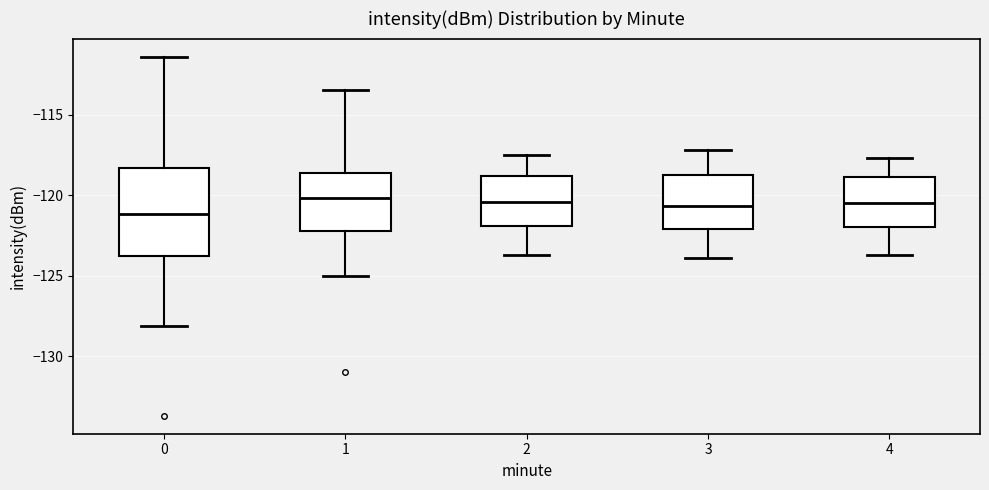

Where does the median line of the box at x = 0 sit on the y-axis? The values are not printed on the chart, so give them approximately, as read against the axis.

-121.0